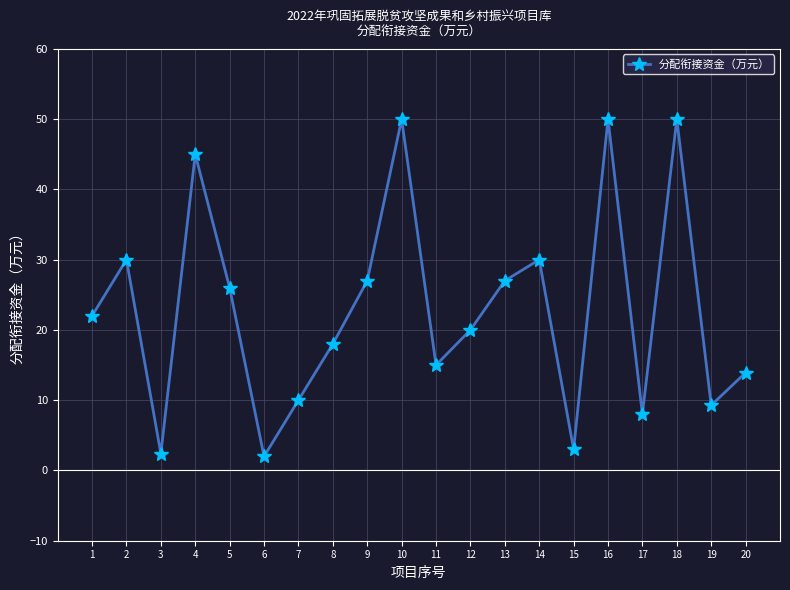

What is the difference between the maximum and minimum values?

48.0